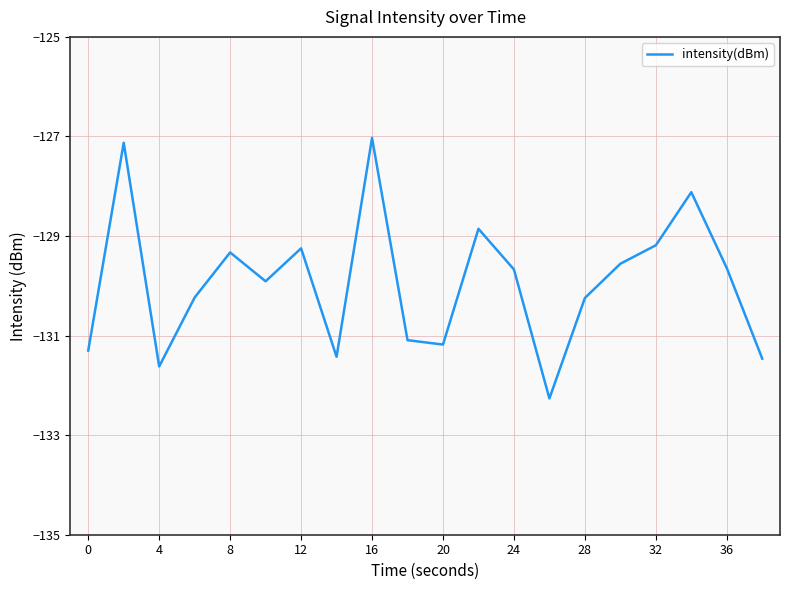

How many distinct data groups are displayed?

1